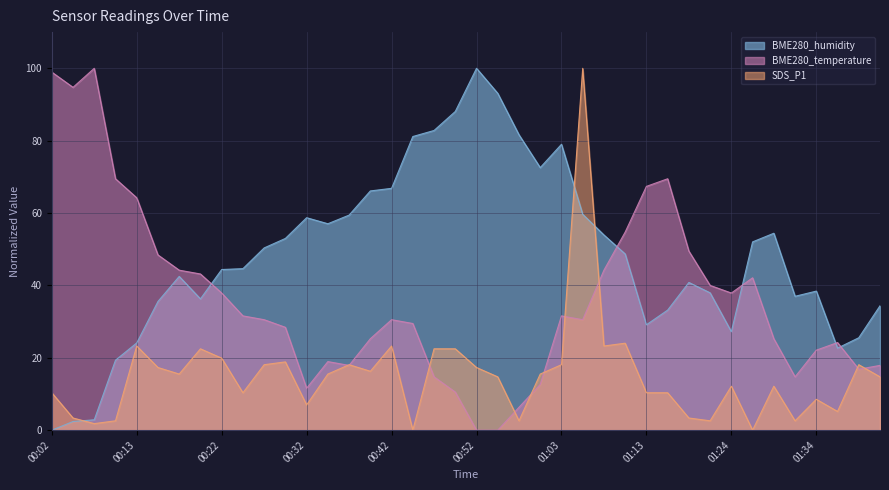

What is the value of the SDS_P1 point at the 16th from the left?

16.3